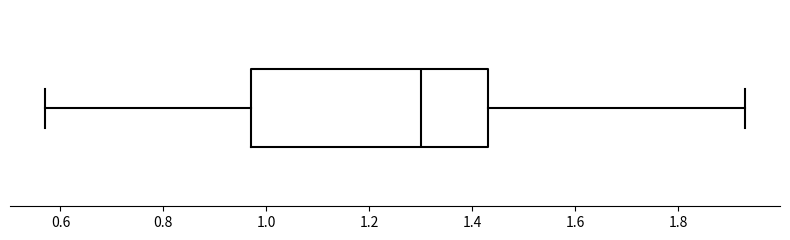

Read this box plot against the x-axis: the position of the median line, the range covered by the box, and the ends of both whiskers. The values are not printed on the chart, so give them approximately, as read against the axis.

median 1.30, box 0.98 to 1.44, whiskers 0.58 to 1.94